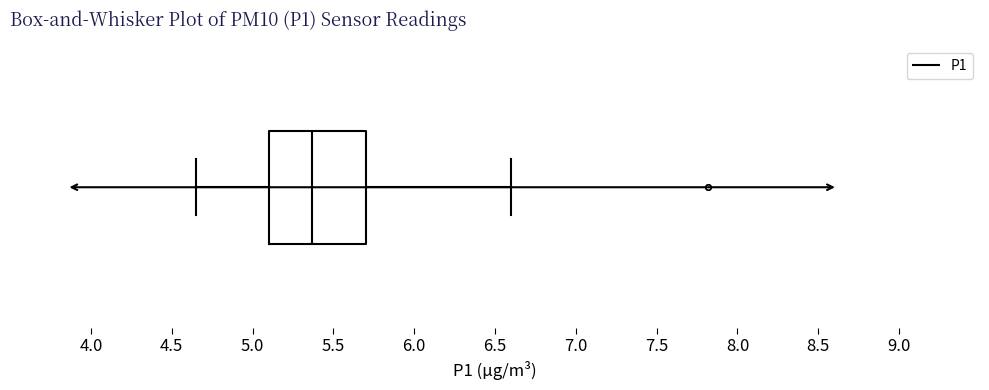

Read this box plot against the x-axis: the position of the median line, the range covered by the box, and the ends of both whiskers. The values are not printed on the chart, so give them approximately, as read against the axis.

median 5.35, box 5.10 to 5.70, whiskers 4.65 to 6.60